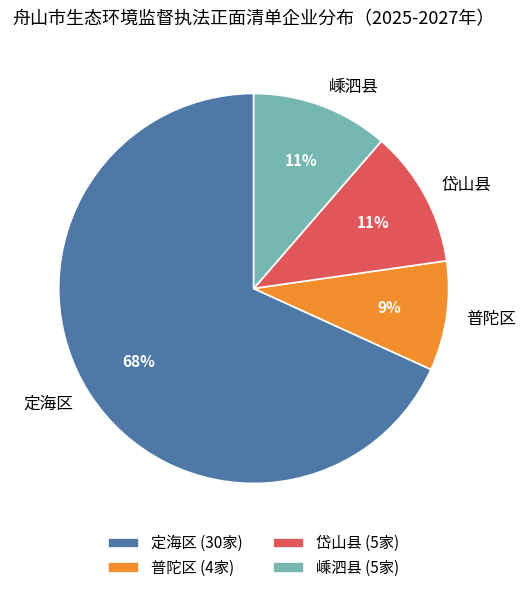

To the nearest percent, what is the difference between the 普陀区 and 岱山县 slice percentages?

2%